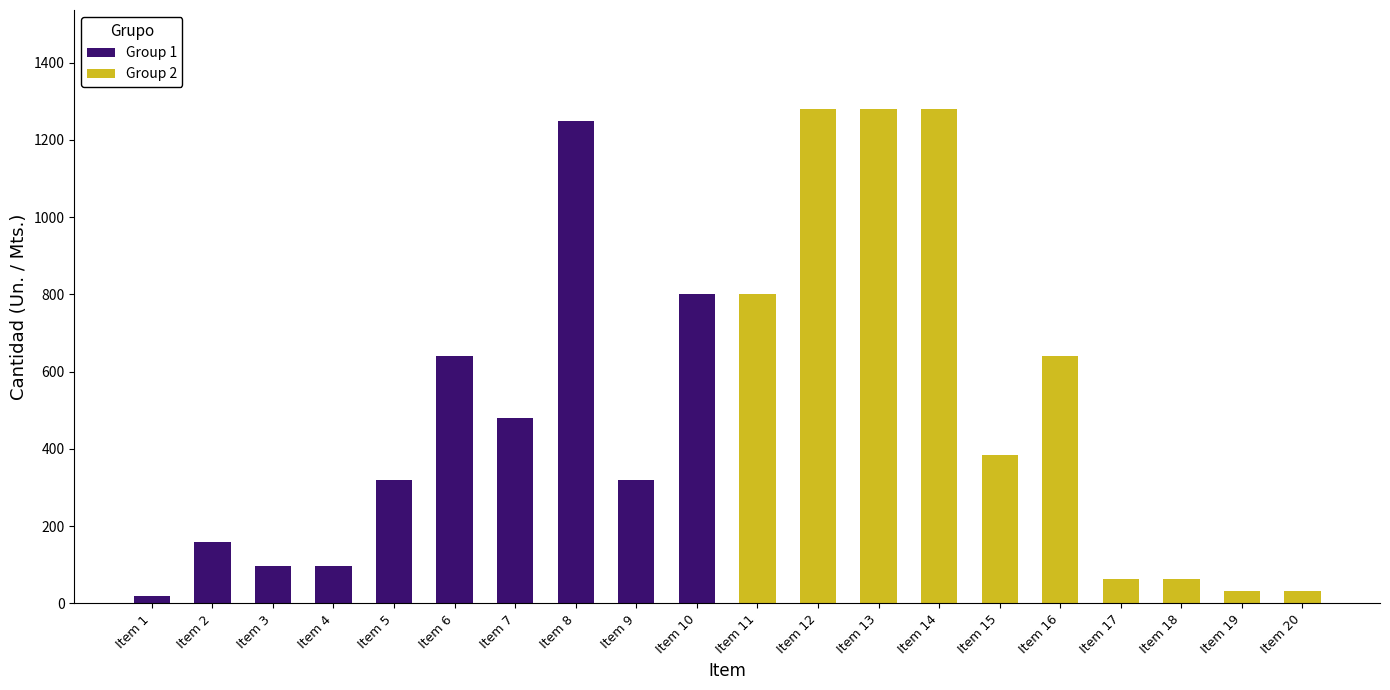

How many bars are there in total?

20